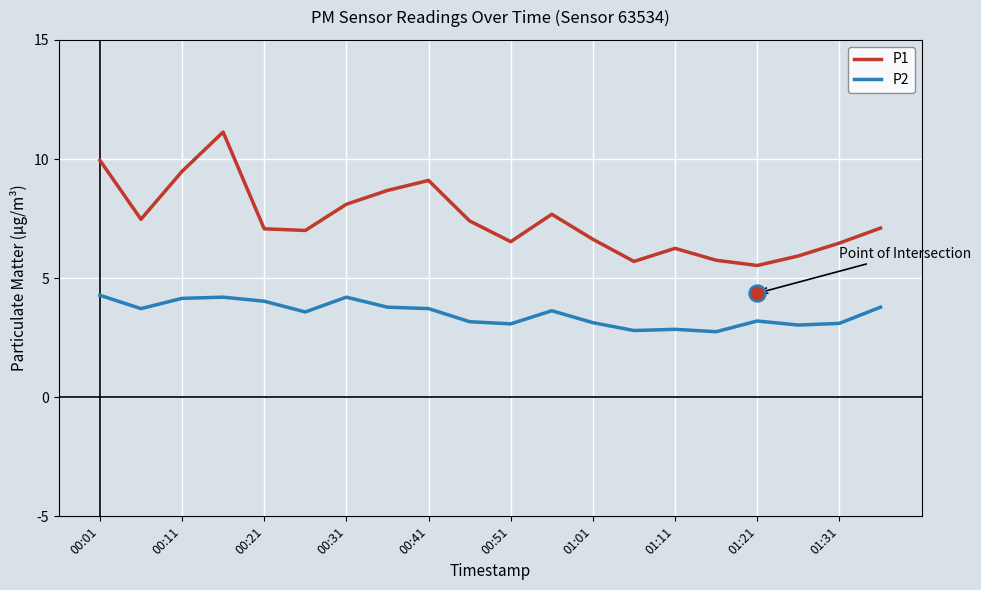

What is the maximum value for P2?

4.3